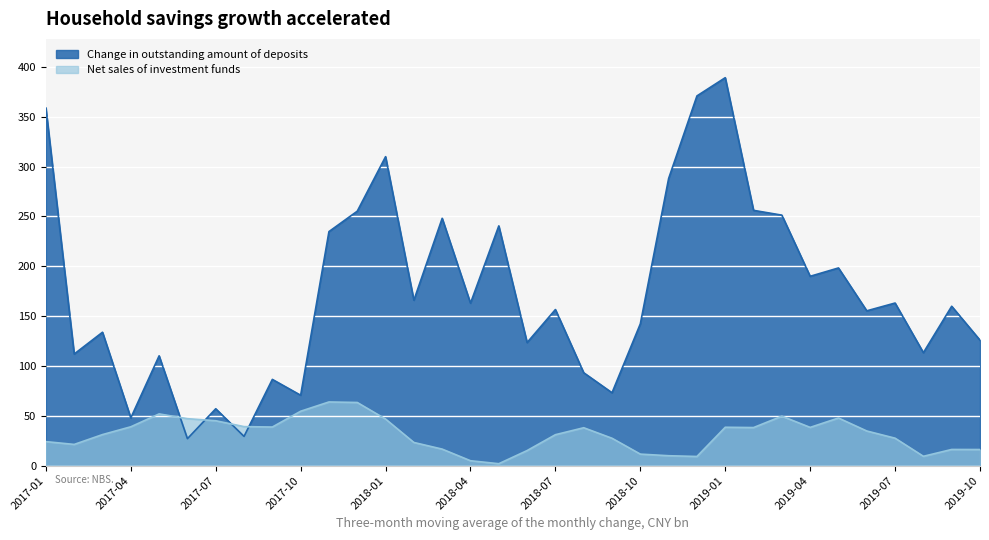

The value of Change in outstanding amount of deposits at 2018-09 is 23.4. True or false?

False